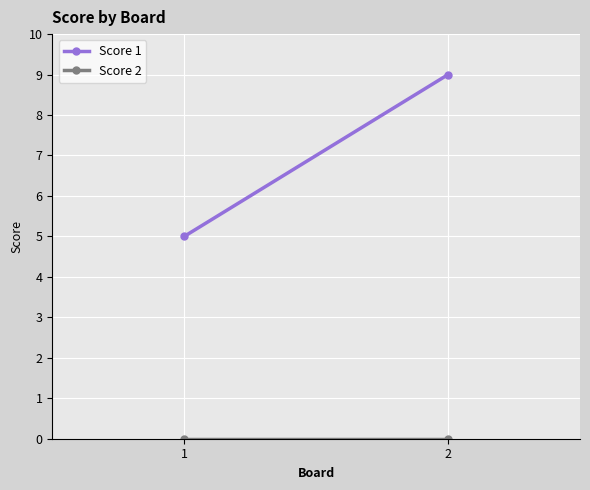

What are all the series names shown in the legend?

Score 1, Score 2